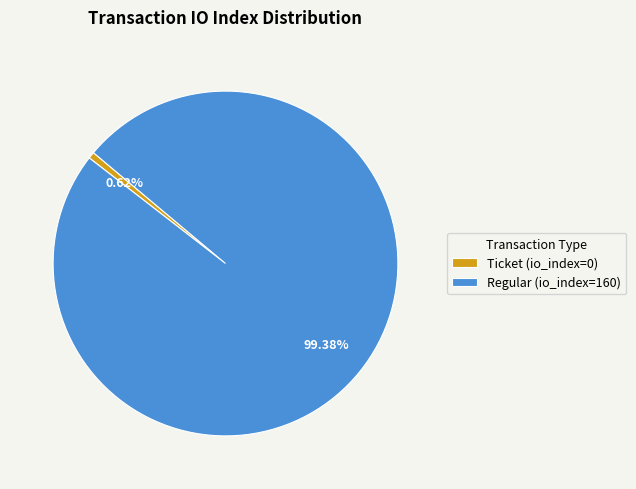

How many segments does this pie chart have?

2